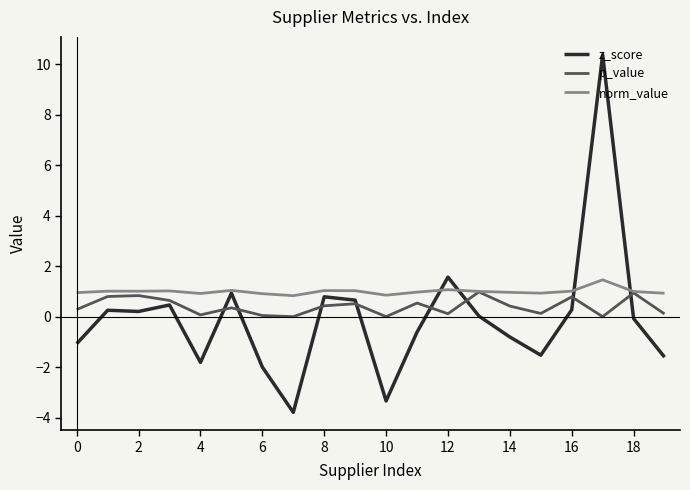

Rank the series by their average value, from highest to lowest.

norm_value, p_value, z_score